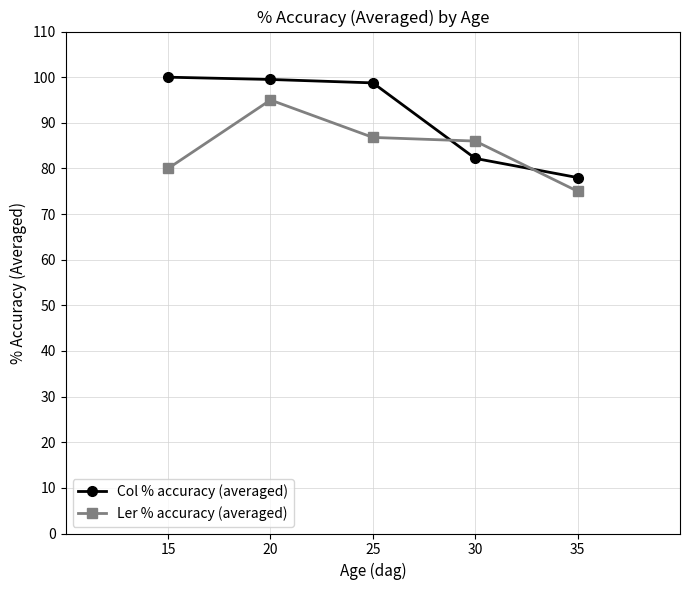

After their last crossing, which series has the higher values: Col % accuracy (averaged) or Ler % accuracy (averaged)?

Col % accuracy (averaged)